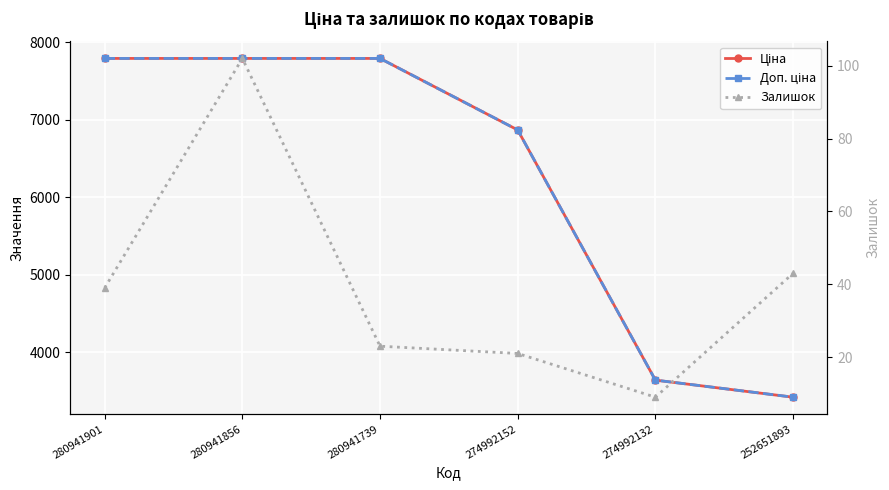

The value of Доп. ціна at 252651893 is 2218.1. True or false?

False